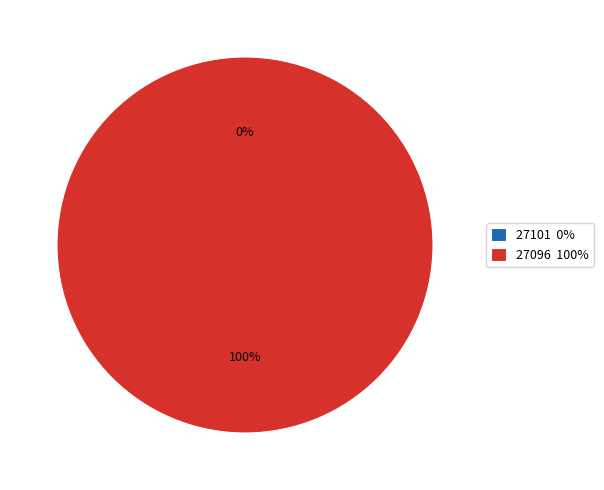

Is 27096 the majority of the pie?

Yes